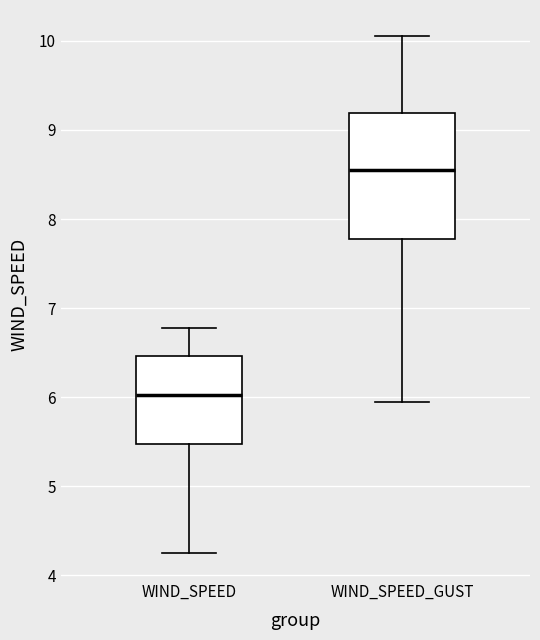

Reading left to right, read every box against the y-axis: the position of its median line, the range the box covers, and the ends of its whiskers. The values are not printed on the chart, so give them approximately, as read against the axis.

WIND_SPEED: median 6.0, box 5.5 to 6.5, whiskers 4.3 to 6.8
WIND_SPEED_GUST: median 8.6, box 7.8 to 9.2, whiskers 5.9 to 10.1